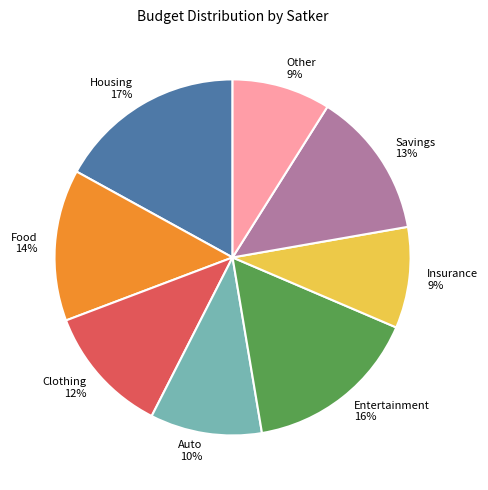

Approximately how many times larger is the value at Other compared to Housing?

0.5